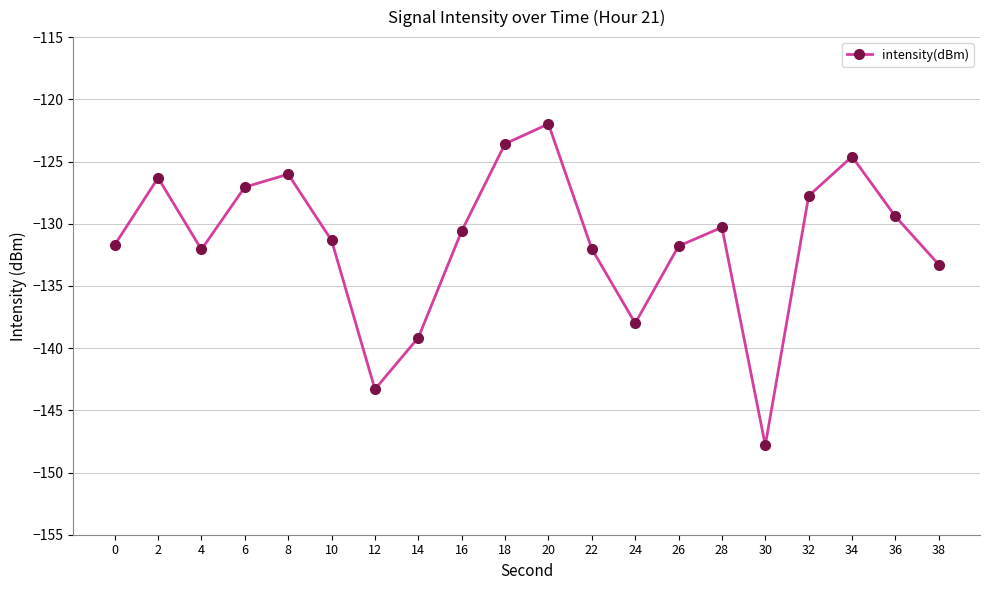

What is the difference between the second highest and second lowest values?

19.7